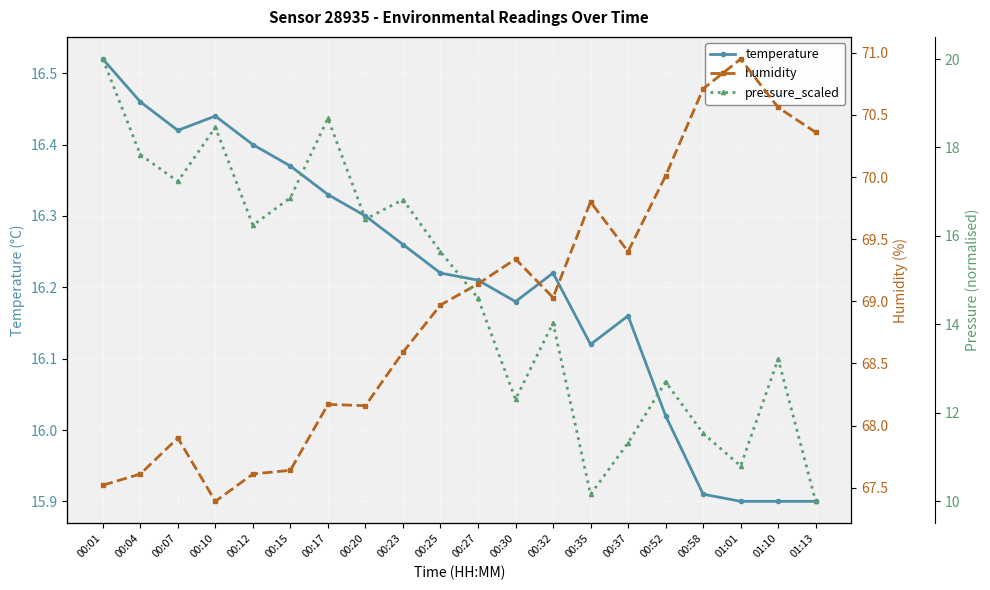

How many lines are shown in the chart?

3